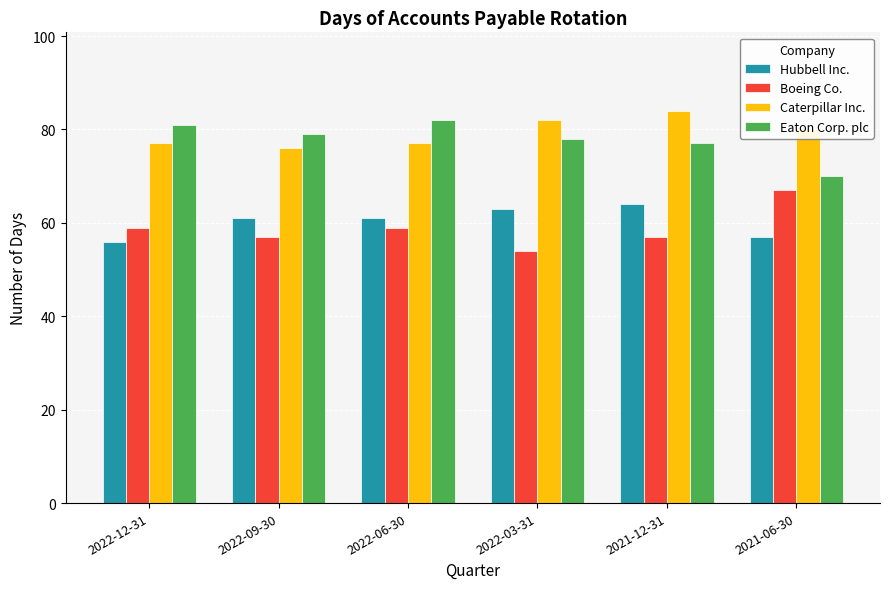

The Eaton Corp. plc series shows 132 at 2022-06-30. True or false?

False